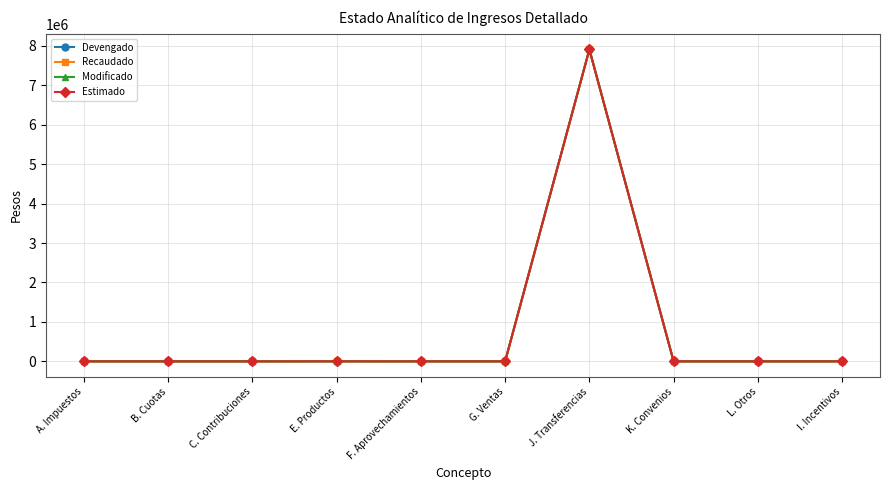

What is the label of the 8th point from the right?

C. Contribuciones